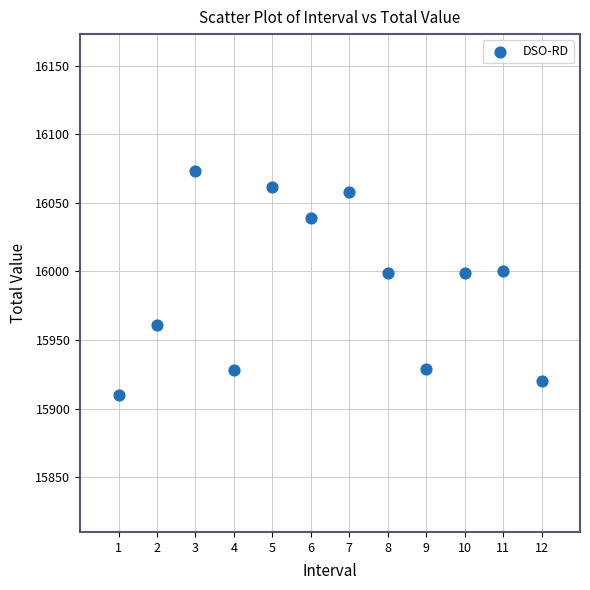

What is the range of Y values (max minus min)?

162.9